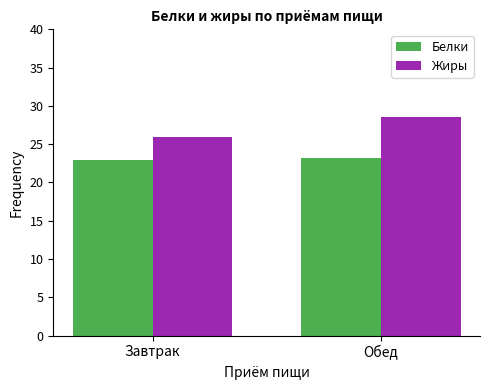

What is the spread (max minus min) of values at Обед?

5.3